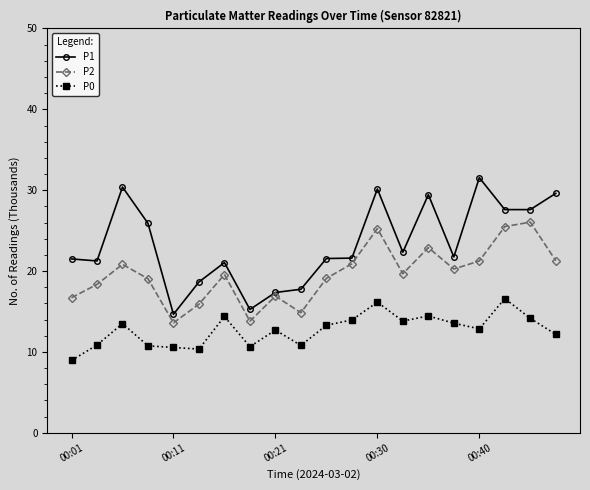

What is the value of the P1 point at the 16th from the left?

21.8